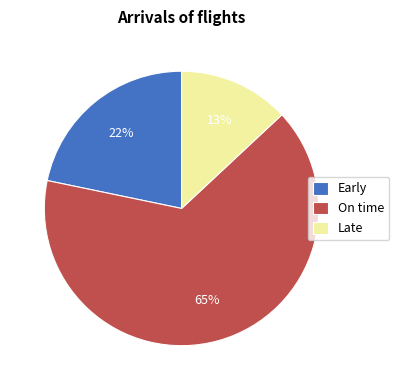

Is the sum of Early and Late greater than half?

No